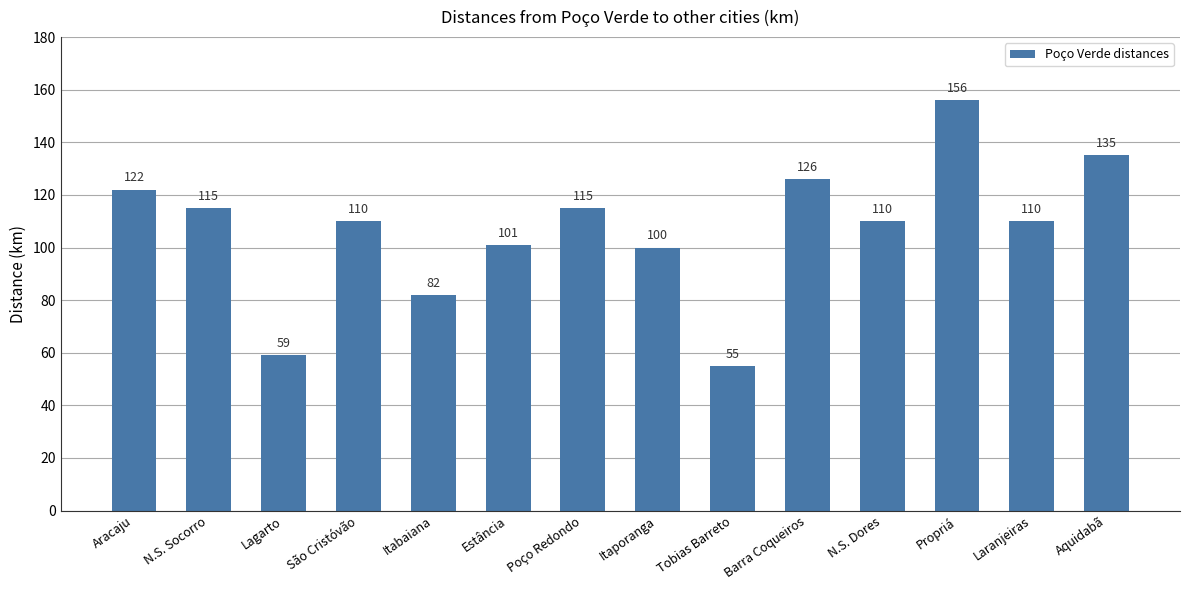

Reading left to right, transcribe all the data shown in this chart.

Aracaju=122	N.S. Socorro=115	Lagarto=59	São Cristóvão=110	Itabaiana=82	Estância=101	Poço Redondo=115	Itaporanga=100	Tobias Barreto=55	Barra Coqueiros=126	N.S. Dores=110	Propriá=156	Laranjeiras=110	Aquidabã=135